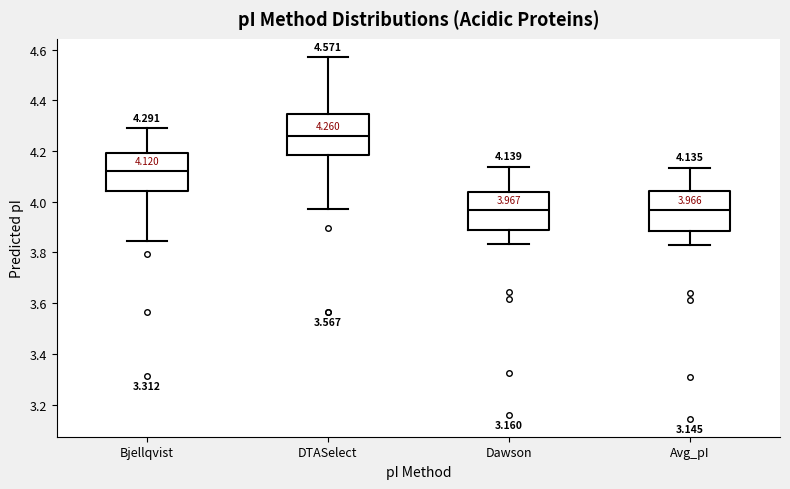

Which box has the highest median line?

DTASelect